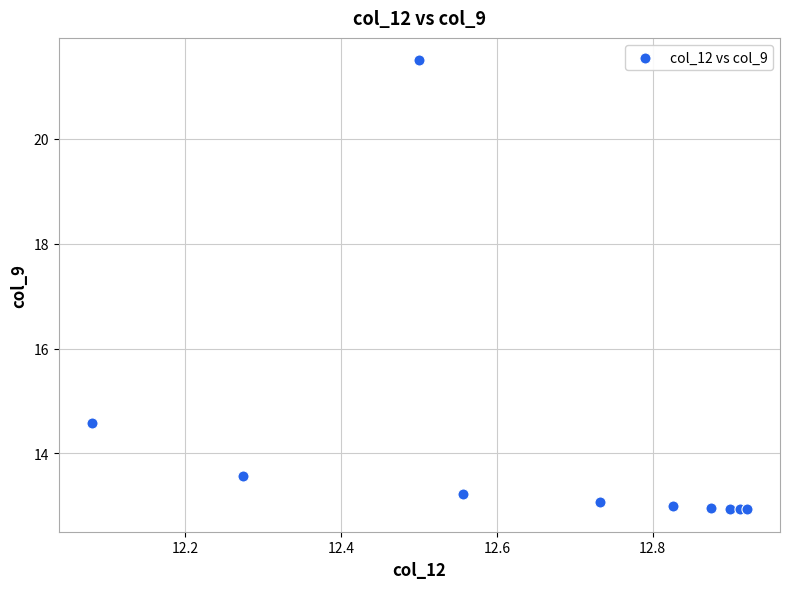

What is the range of Y values (max minus min)?

8.6